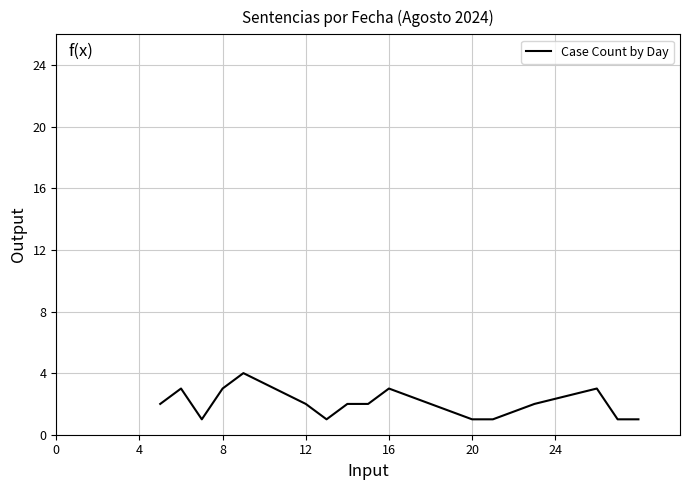

What is the maximum value shown in the chart?

4